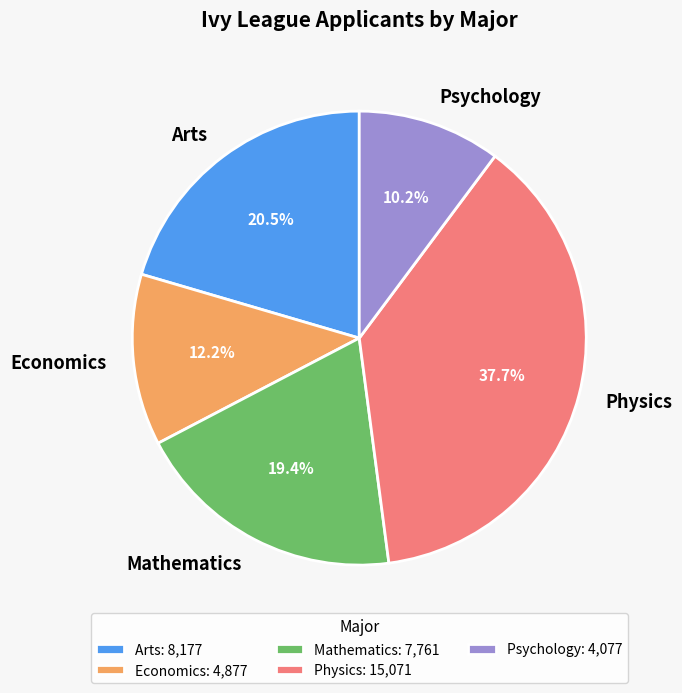

What percentage is NOT represented by Arts?

79.5%